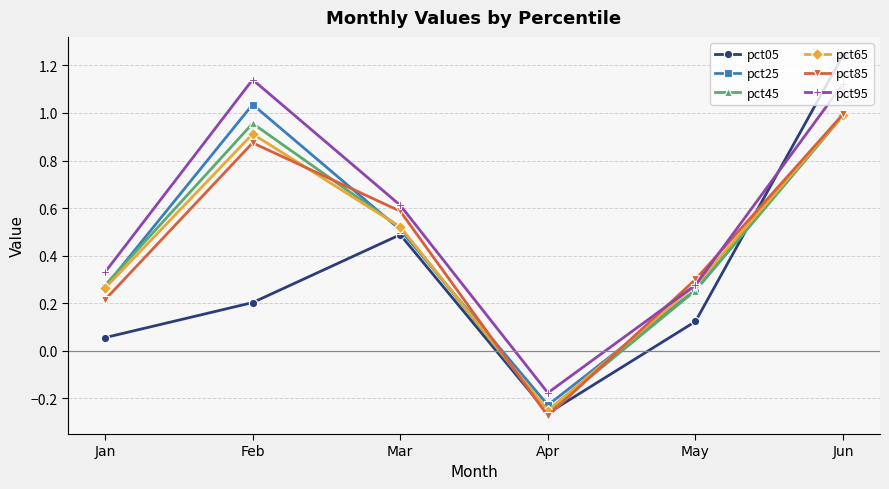

How many lines are shown in the chart?

6